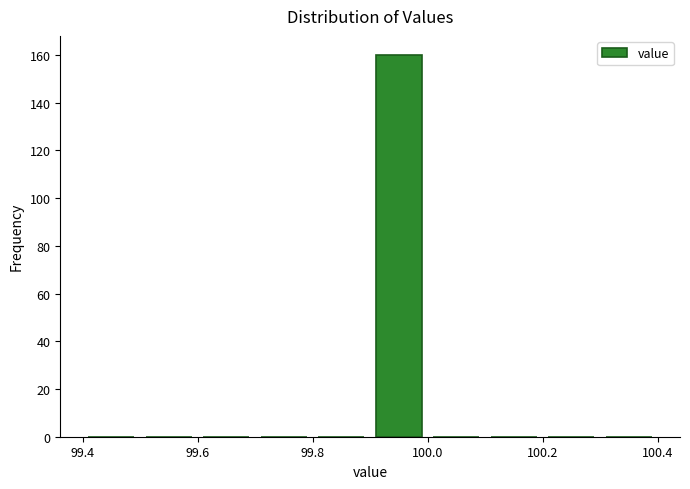

What is the height of the bar covering 99.9 to 100.0 on the x-axis? The values are not printed on the chart, so give them approximately, as read against the axis.

160